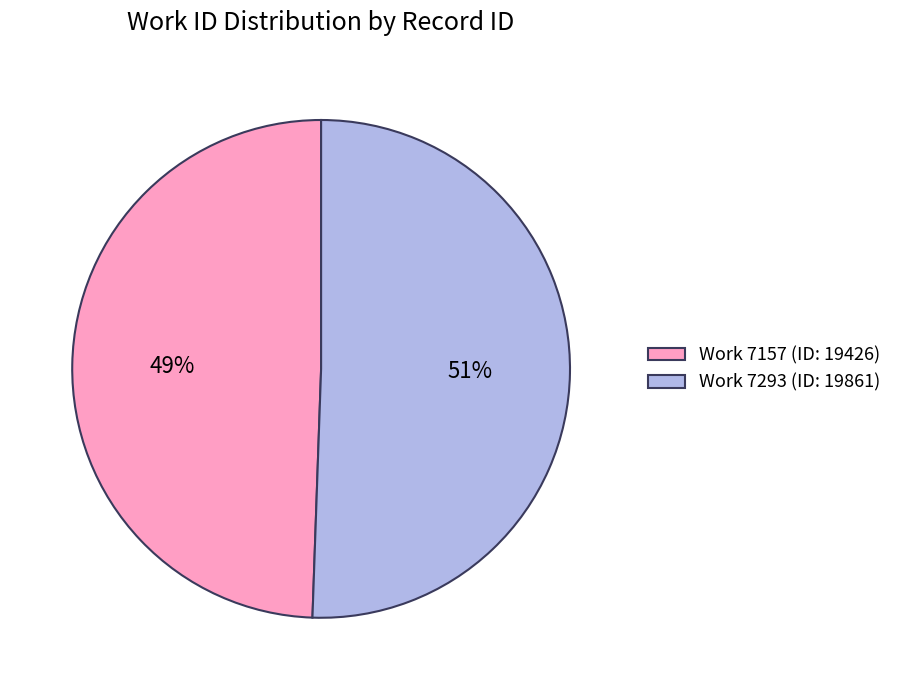

To the nearest percent, what is the combined percentage of Work 7293 (ID: 19861) and Work 7157 (ID: 19426)?

100%